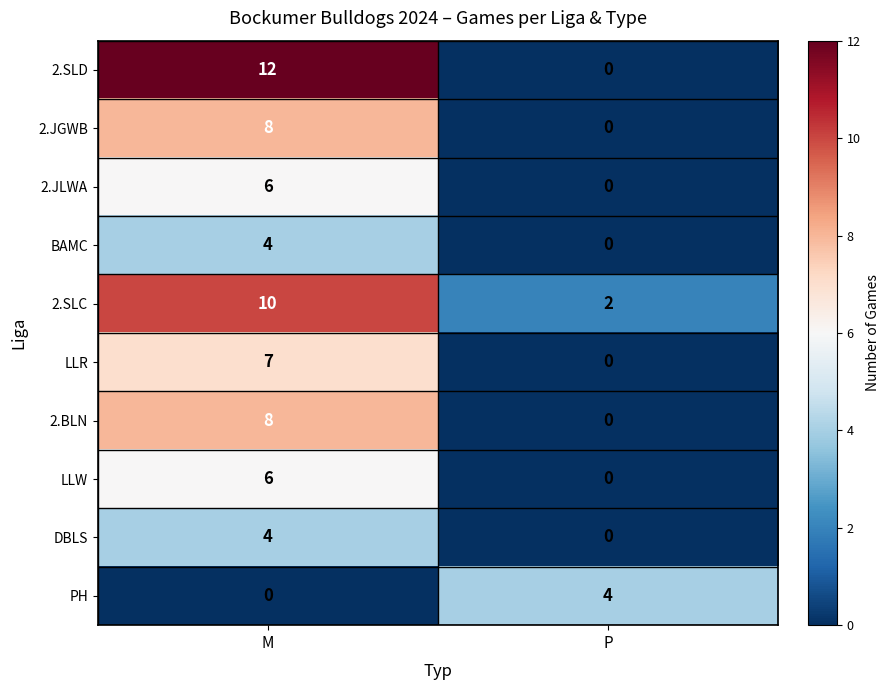

Which series has the widest spread of values?

2.SLD